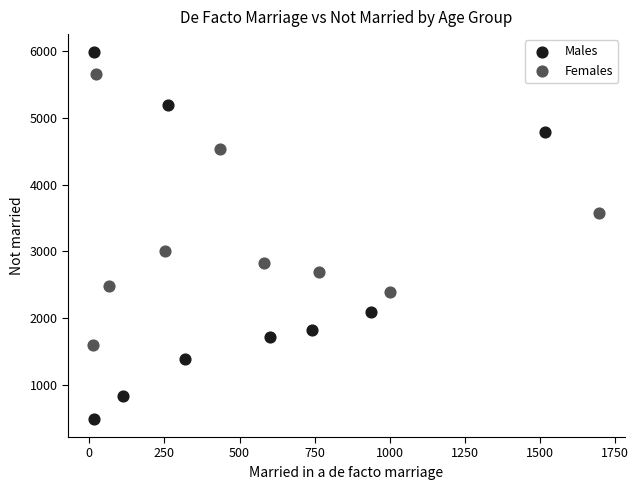

What are all the series names shown in the legend?

Males, Females